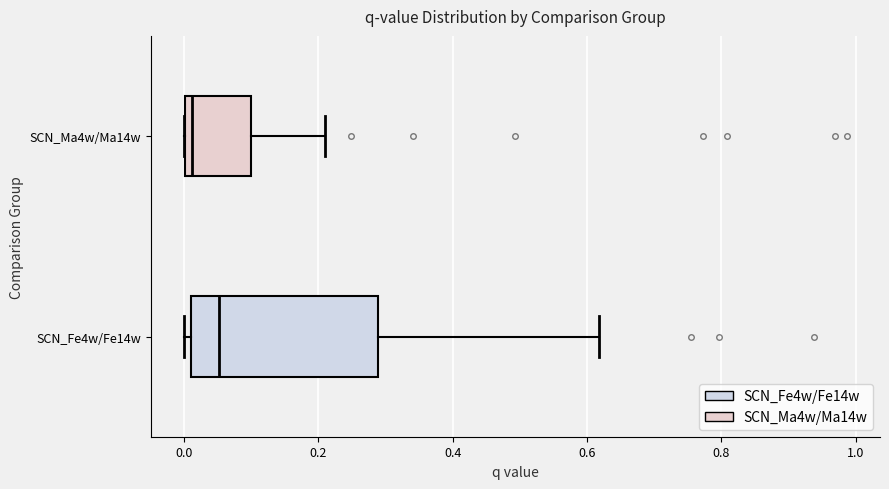

Reading bottom to top, read every box against the x-axis: the position of its median line, the range the box covers, and the ends of its whiskers. The values are not printed on the chart, so give them approximately, as read against the axis.

SCN_Fe4w/Fe14w: median 0.06, box 0.02 to 0.28, whiskers 0.00 to 0.62
SCN_Ma4w/Ma14w: median 0.02, box 0.00 to 0.10, whiskers 0.00 to 0.22